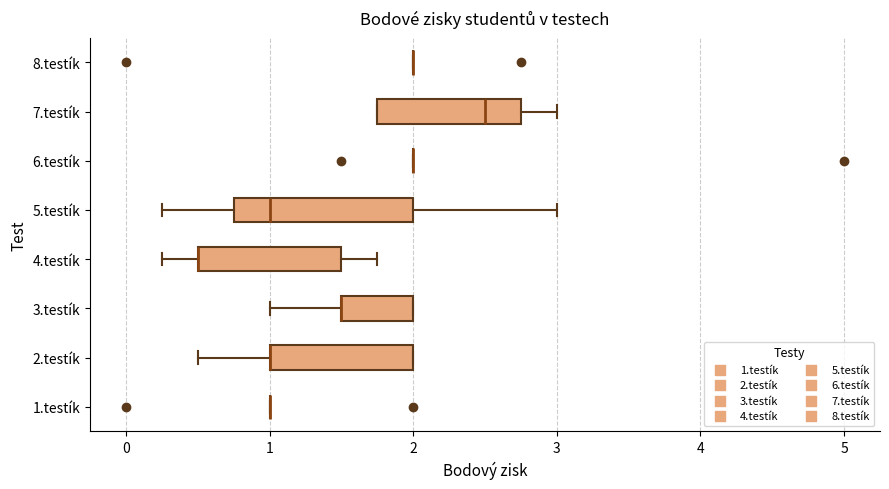

Reading bottom to top, read every box against the x-axis: the position of its median line, the range the box covers, and the ends of its whiskers. The values are not printed on the chart, so give them approximately, as read against the axis.

1.testík: box collapsed to a line at 1.0, whiskers 1.0 to 1.0
2.testík: median 1.0 (drawn on the box's left edge), box 1.0 to 2.0, whiskers 0.5 to 2.0
3.testík: median 1.5 (drawn on the box's left edge), box 1.5 to 2.0, whiskers 1.0 to 2.0
4.testík: median 0.5 (drawn on the box's left edge), box 0.5 to 1.5, whiskers 0.3 to 1.8
5.testík: median 1.0, box 0.8 to 2.0, whiskers 0.3 to 3.0
6.testík: box collapsed to a line at 2.0, whiskers 2.0 to 2.0
7.testík: median 2.5, box 1.8 to 2.8, whiskers 1.8 to 3.0
8.testík: box collapsed to a line at 2.0, whiskers 2.0 to 2.0